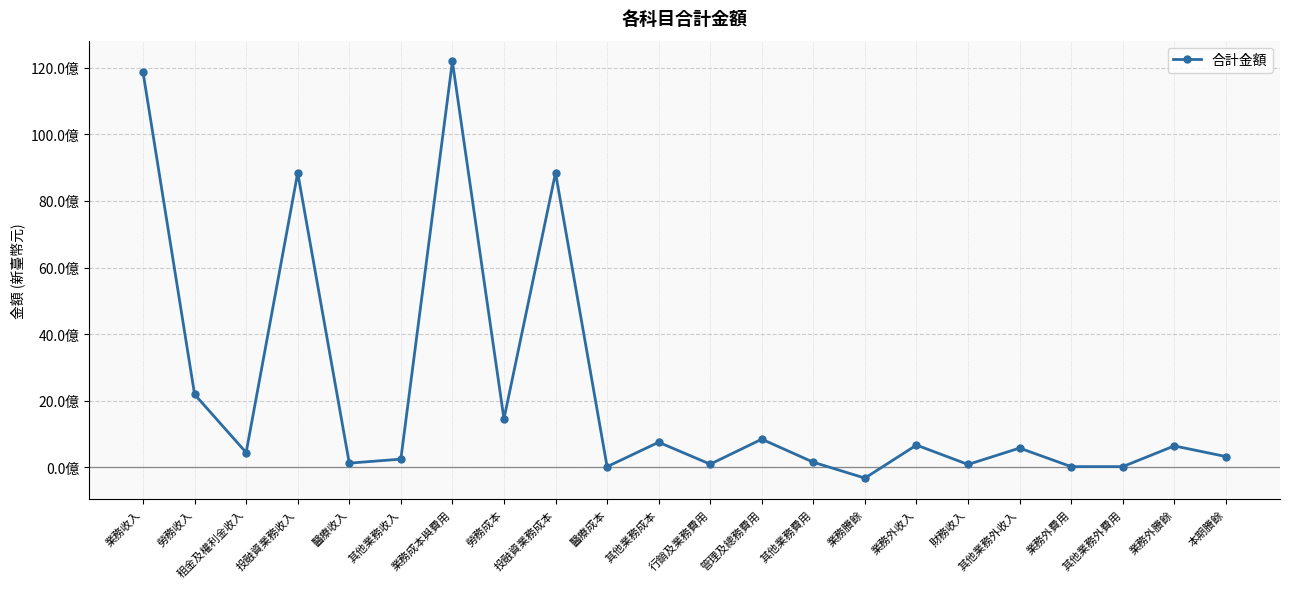

What is the ratio of the value at 投融資業務成本 to the value at 財務收入?

98.2